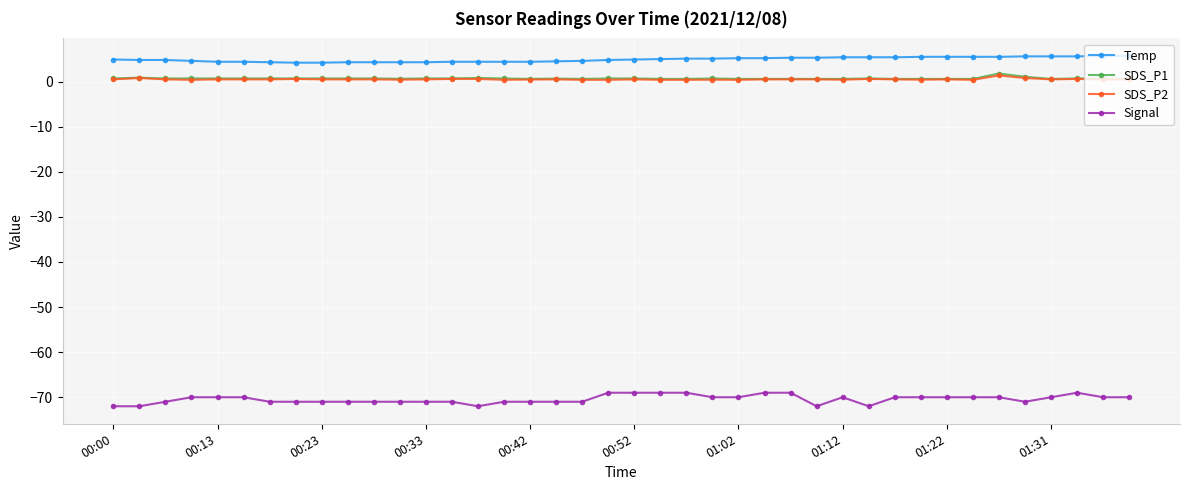

Which series has the largest total across all categories?

Temp